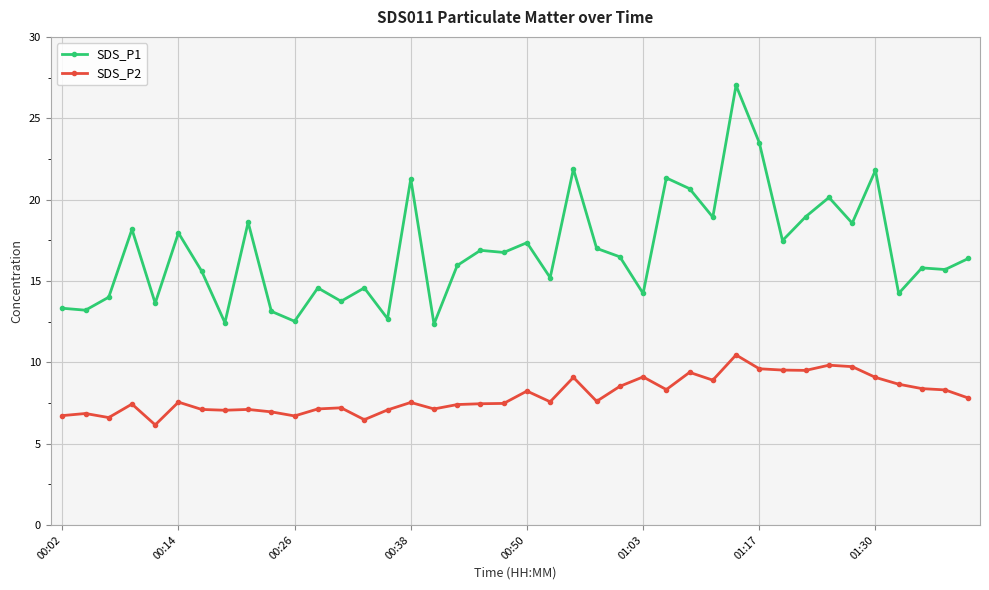

True or false: SDS_P1 and SDS_P2 intersect in this chart.

False